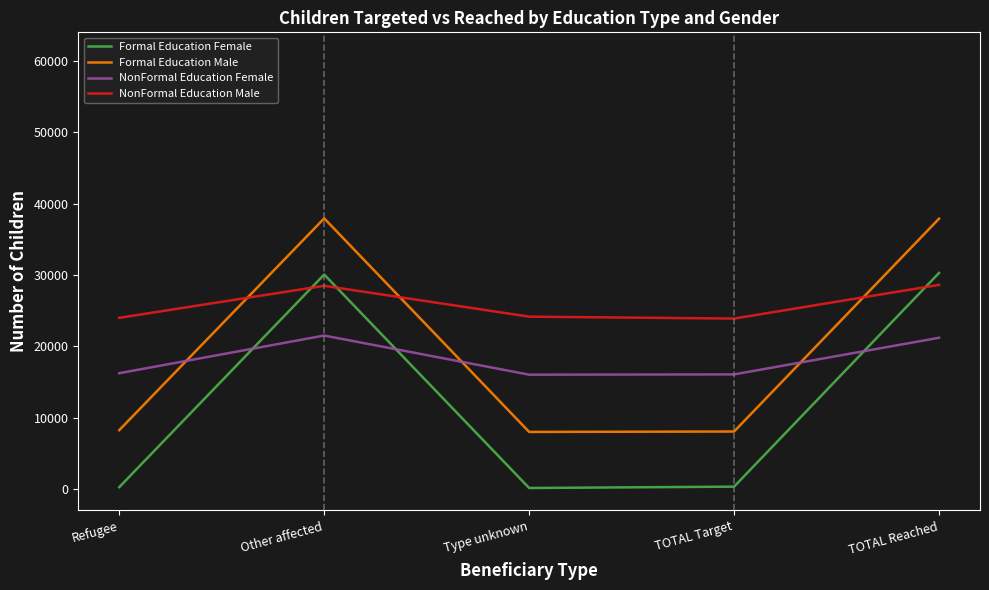

Does the chart display data point markers on the line(s)?

No